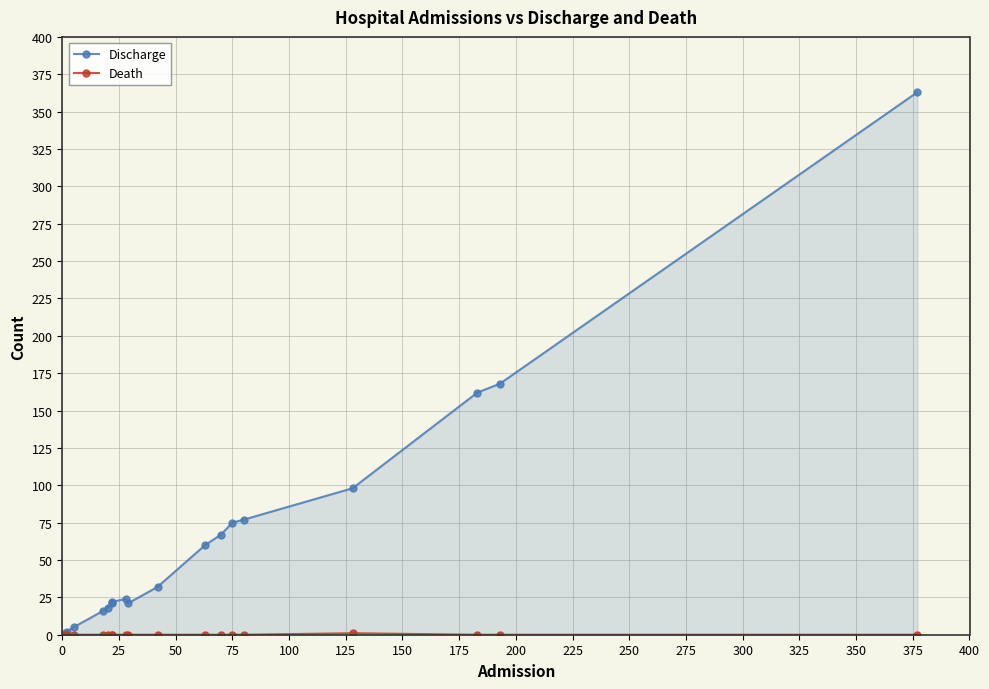

True or false: Discharge and Death intersect in this chart.

False